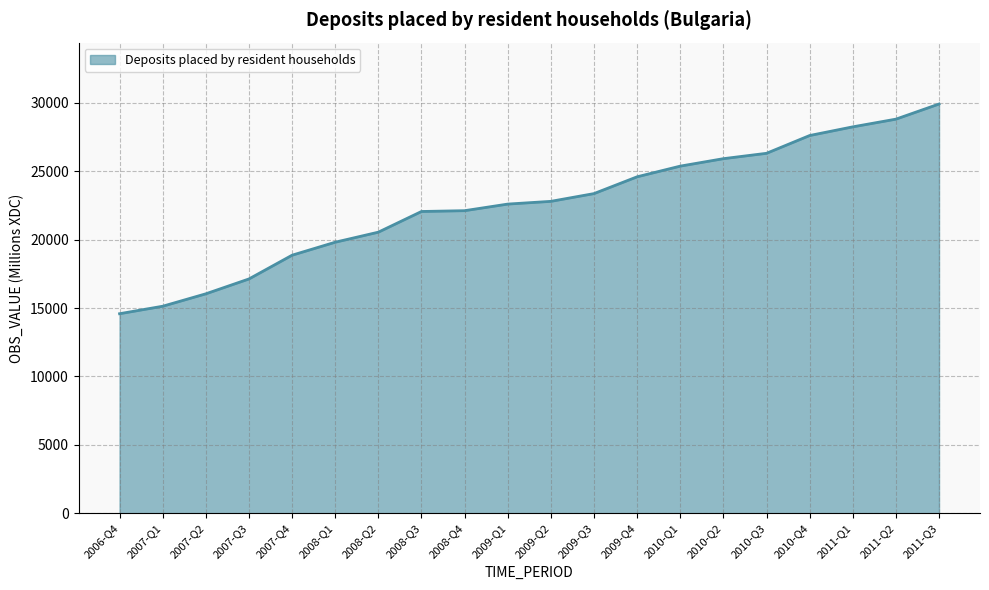

What is the difference between the maximum and minimum values?

15330